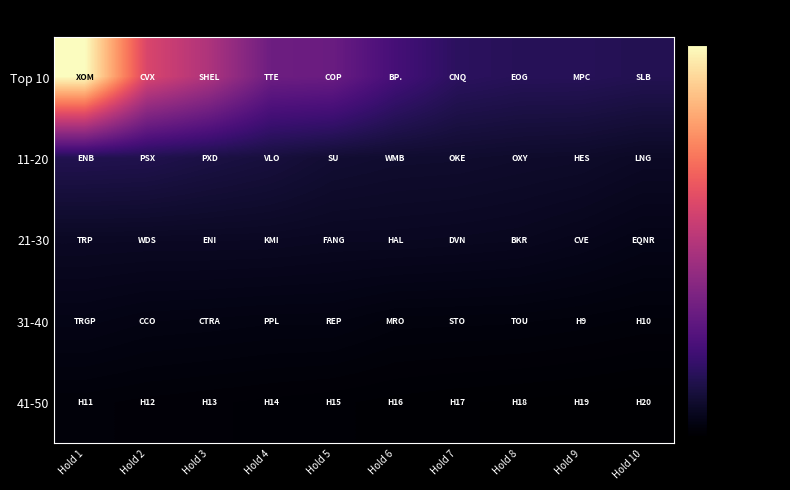

What is the total value across all series at Hold 5?

-4.0